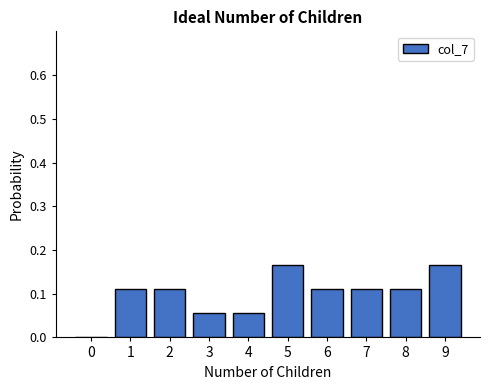

Between 5 and 3, which is larger?

5